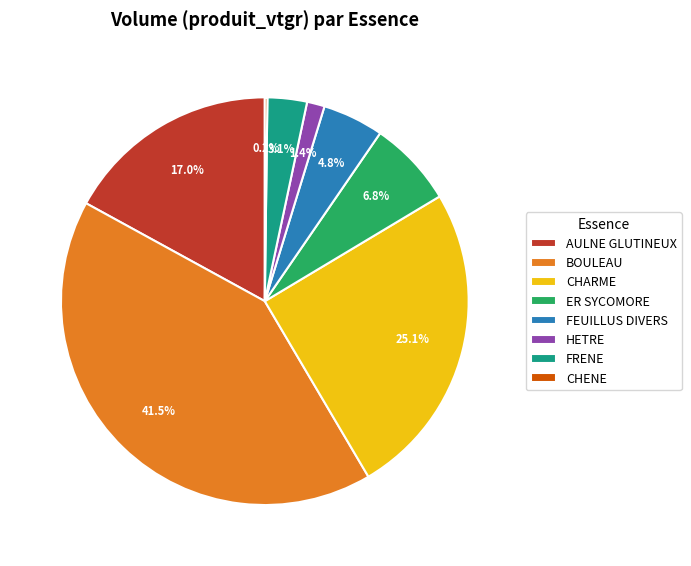

Which category has the biggest portion of the pie?

BOULEAU